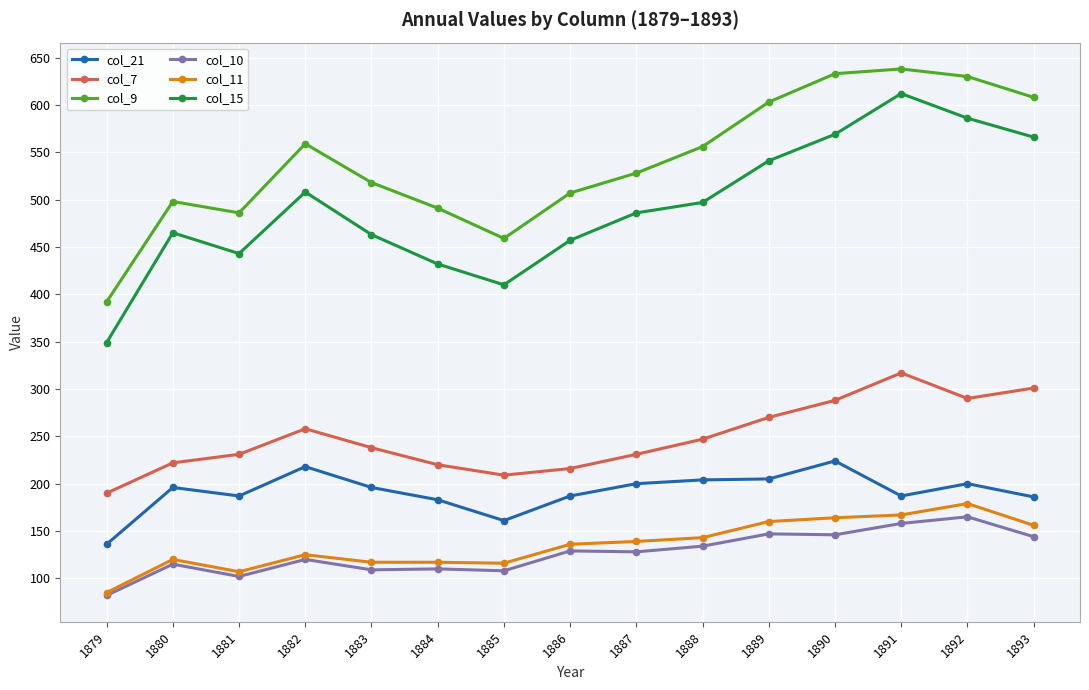

Does the chart display data point markers on the line(s)?

Yes